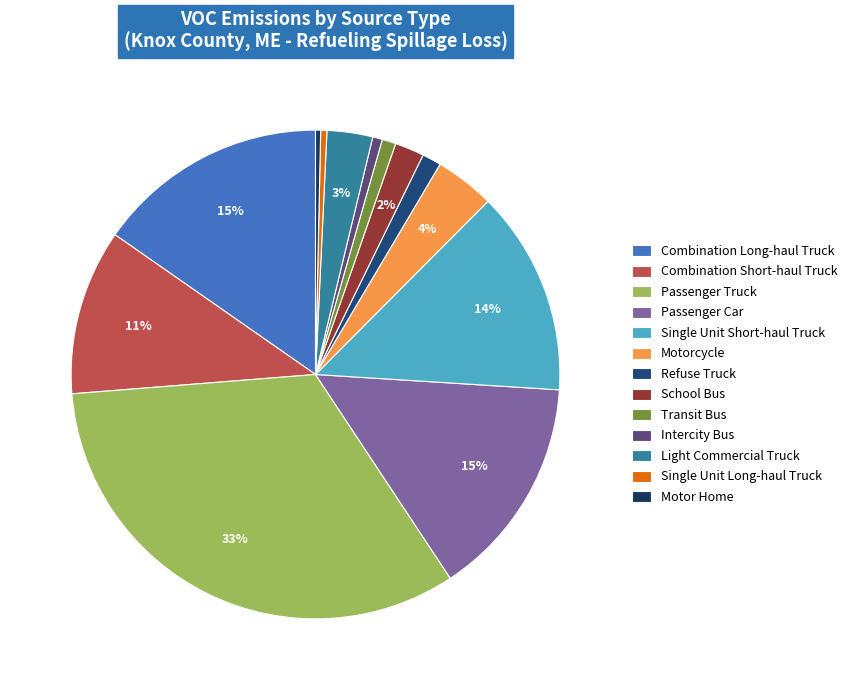

Which slice is the largest?

Passenger Truck